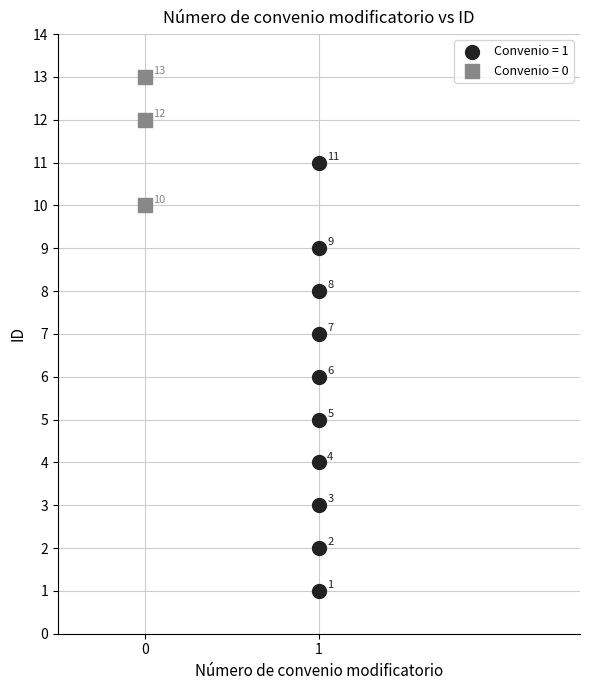

Which series contains the highest Y value?

Convenio = 0